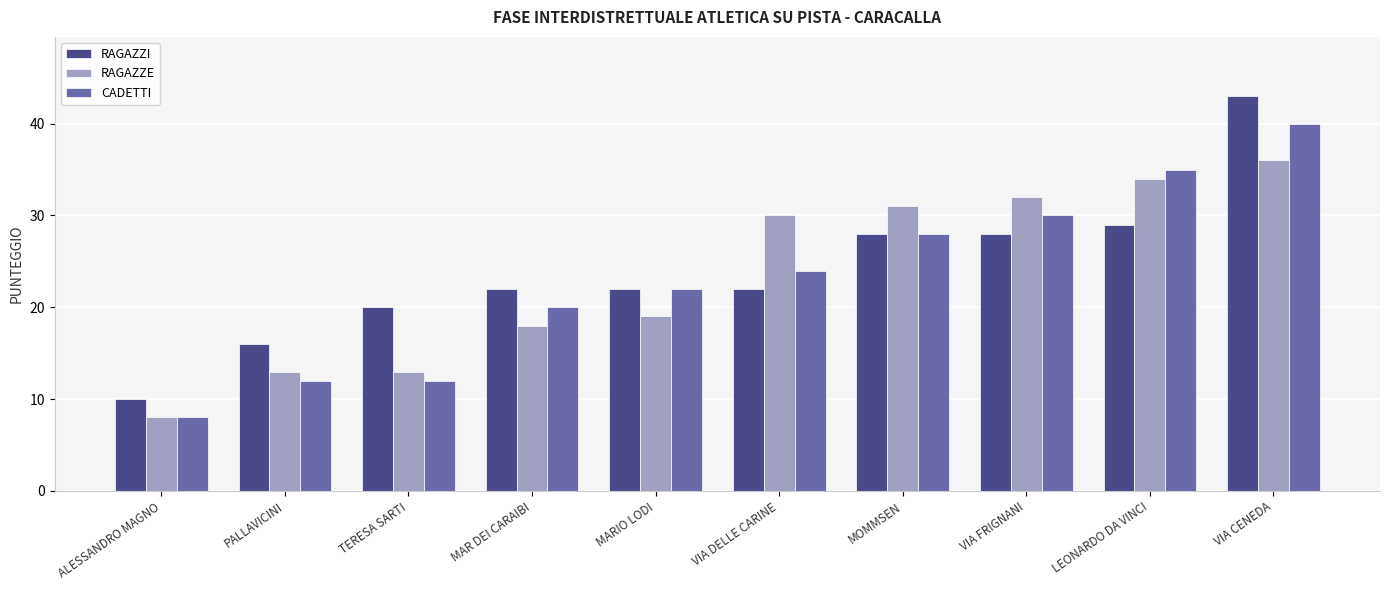

At VIA CENEDA, list the series in order from smallest to largest.

RAGAZZE, CADETTI, RAGAZZI